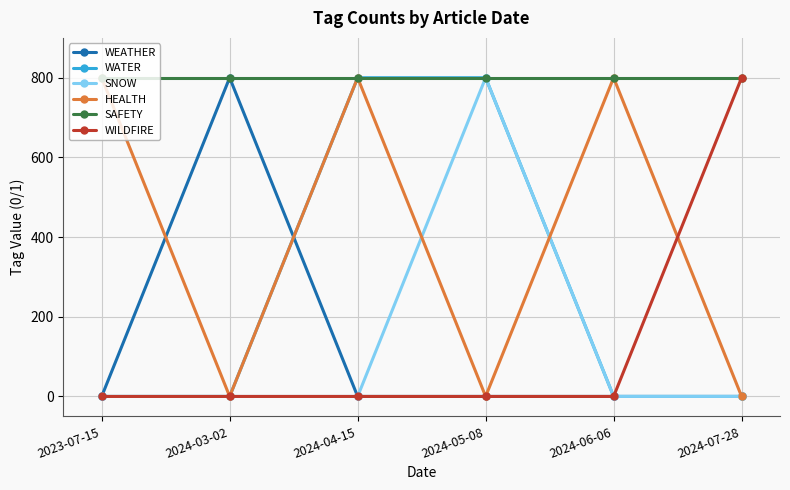

What is the label of the 4th point from the left?

2024-05-08